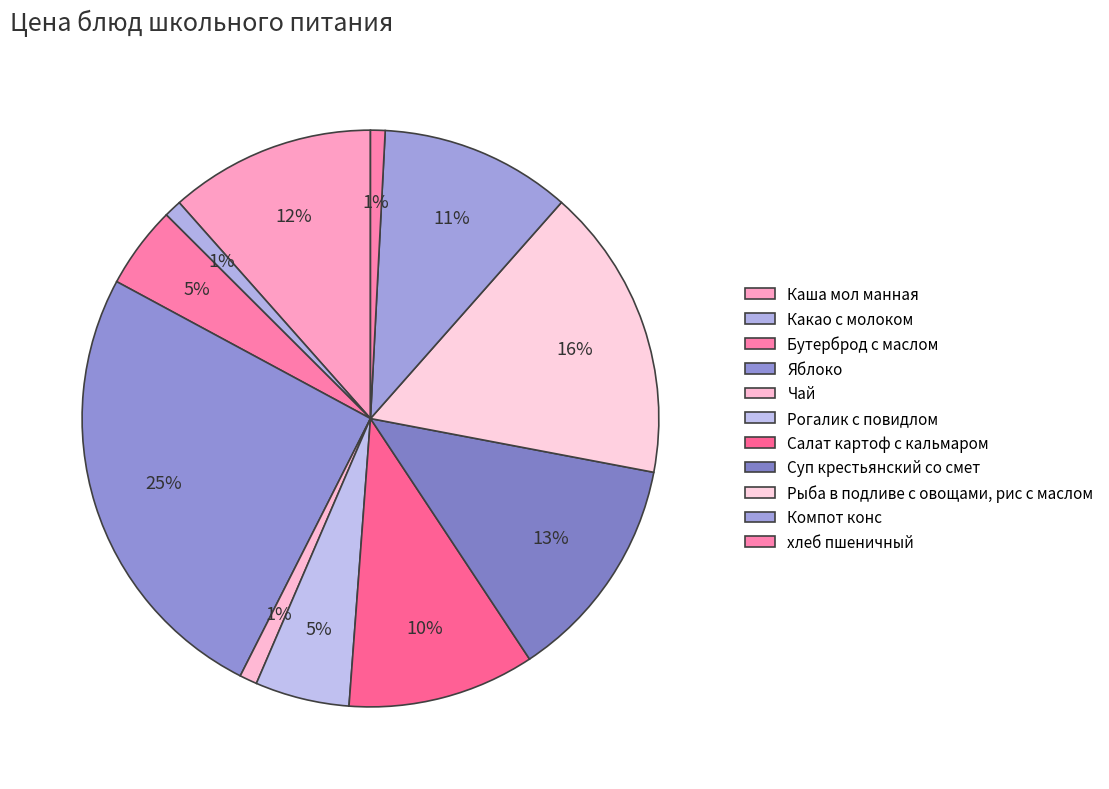

Count the number of slices in the pie.

11